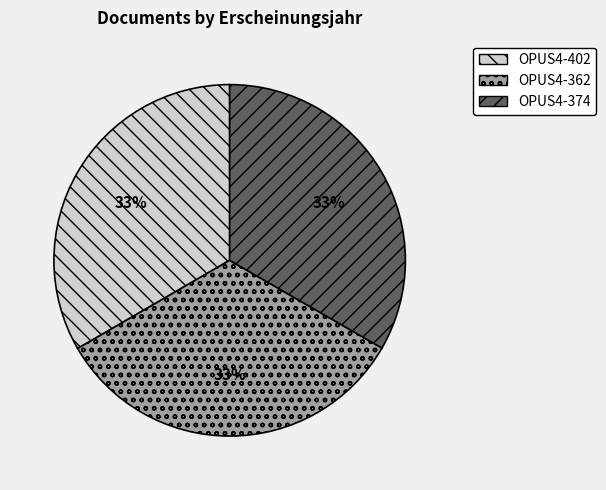

Combined, do OPUS4-402 and OPUS4-374 account for over 50%?

Yes